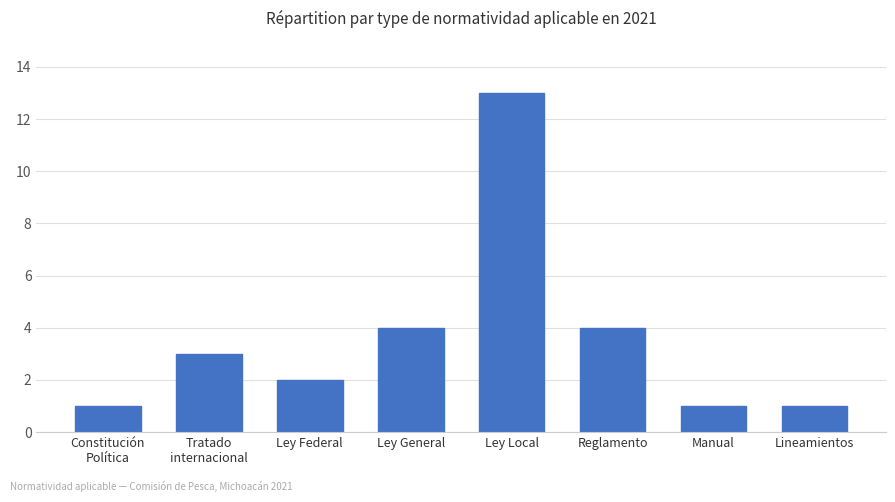

What is the difference between the second highest and second lowest values?

3